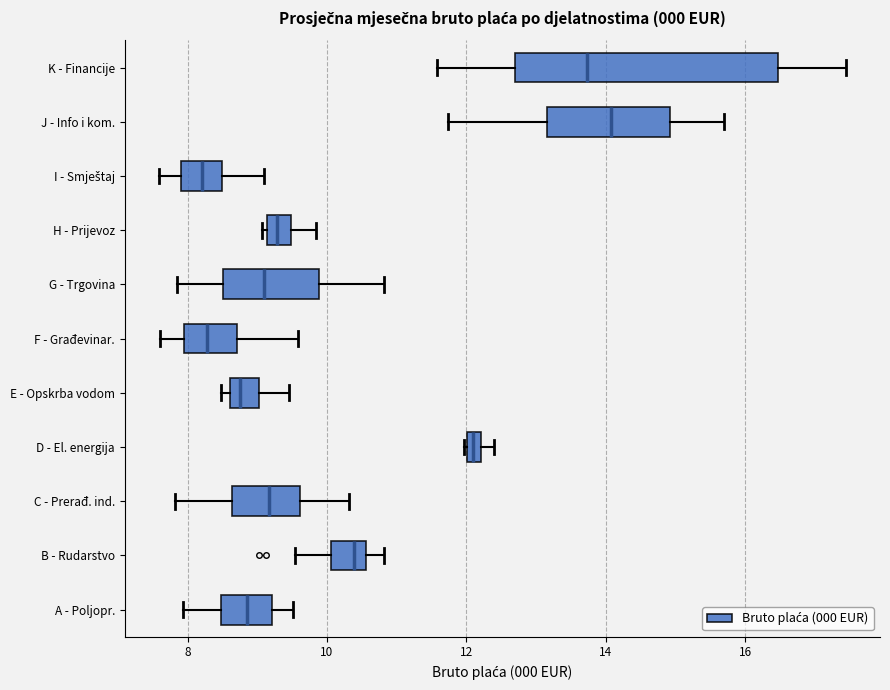

Where is the left edge of the box for E - Opskrba vodom on the x-axis? The values are not printed on the chart, so give them approximately, as read against the axis.

8.6